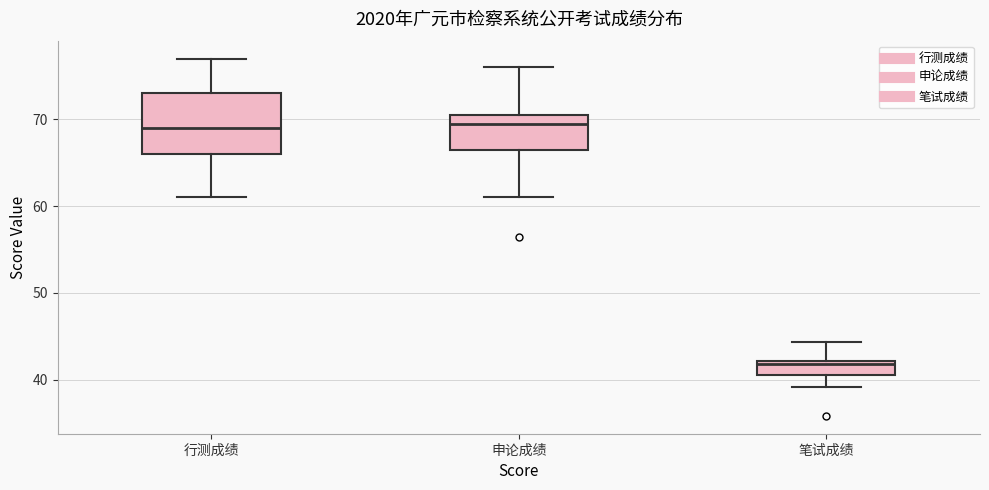

Comparing the boxes themselves (not the whiskers), which one is the tallest?

行测成绩